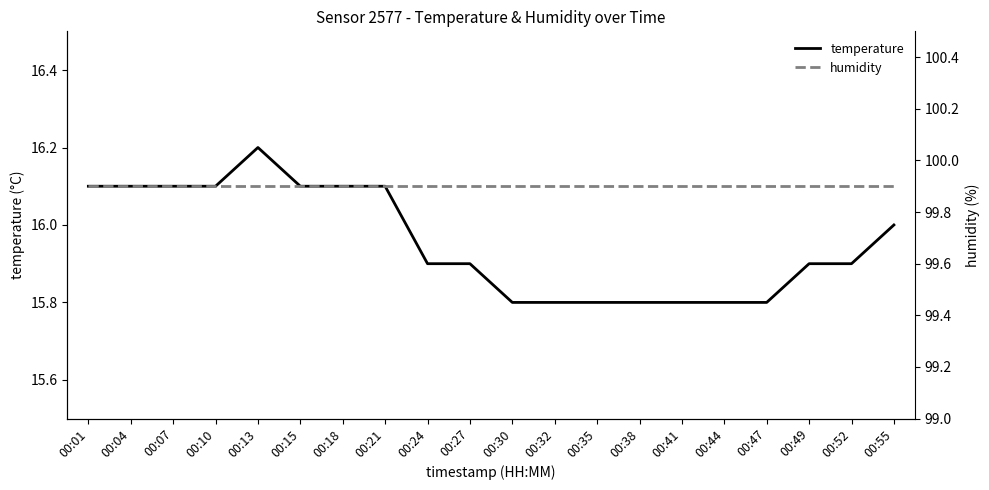

Between 00:07 and 00:13, which series saw the biggest shift?

temperature